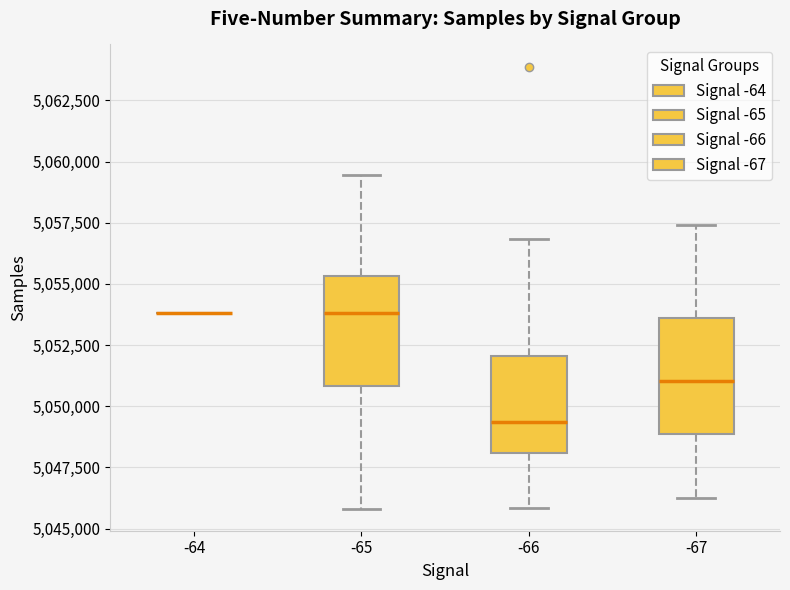

Where does the upper whisker of the box at x = -65 end on the y-axis? The values are not printed on the chart, so give them approximately, as read against the axis.

5059500